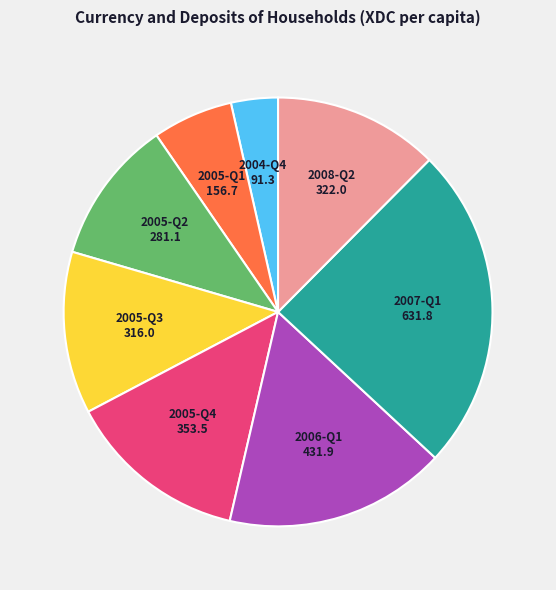

Which slice is the largest?

2007-Q1